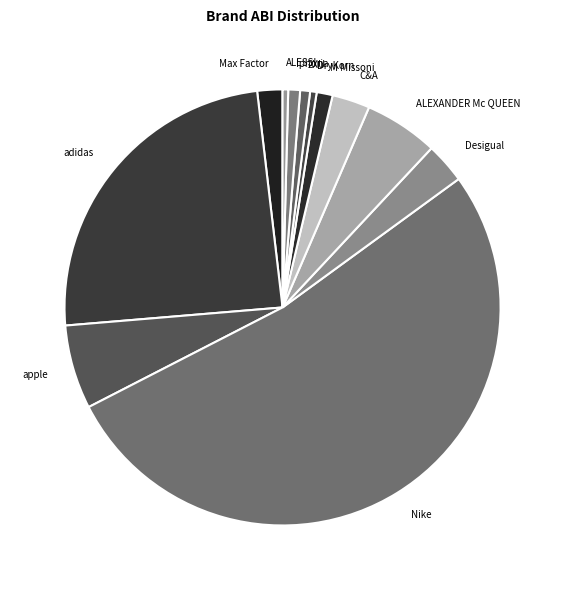

How many segments does this pie chart have?

12